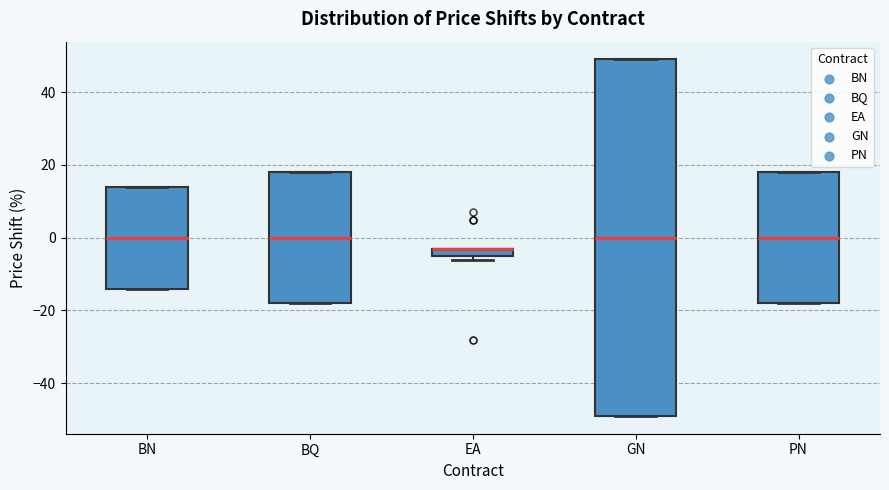

Comparing the boxes themselves (not the whiskers), which one is the tallest?

GN